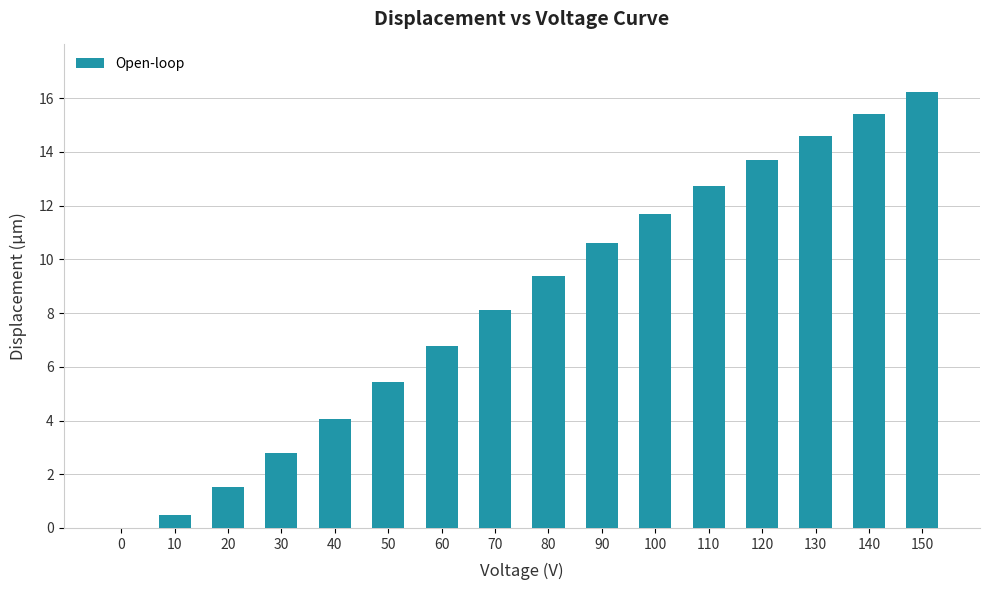

Is it true that the value at 20 is 2.2?

False